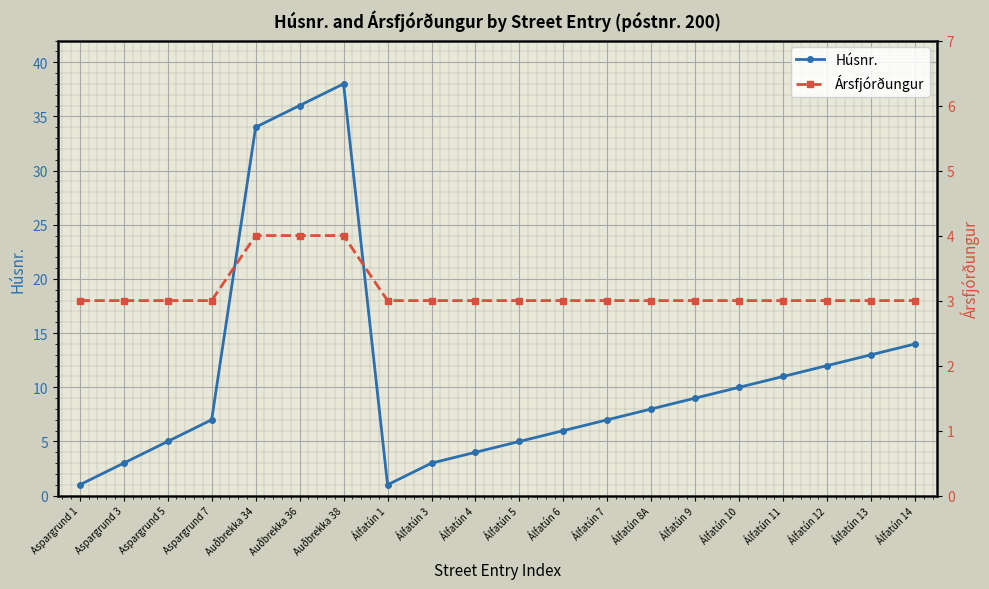

Which series has the largest total across all categories?

Húsnr.